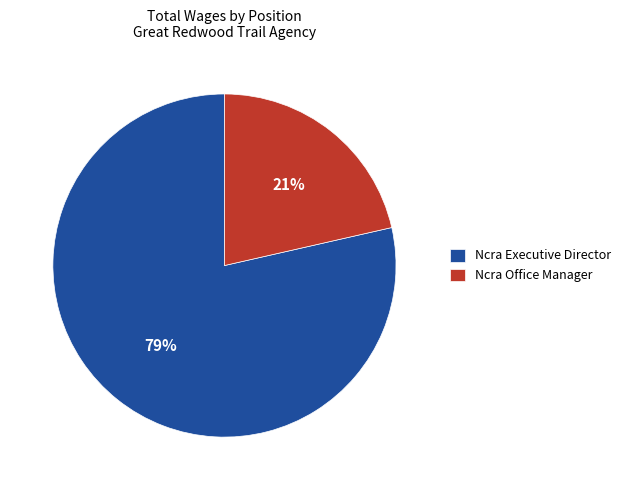

What is the largest slice in the pie chart?

Ncra Executive Director